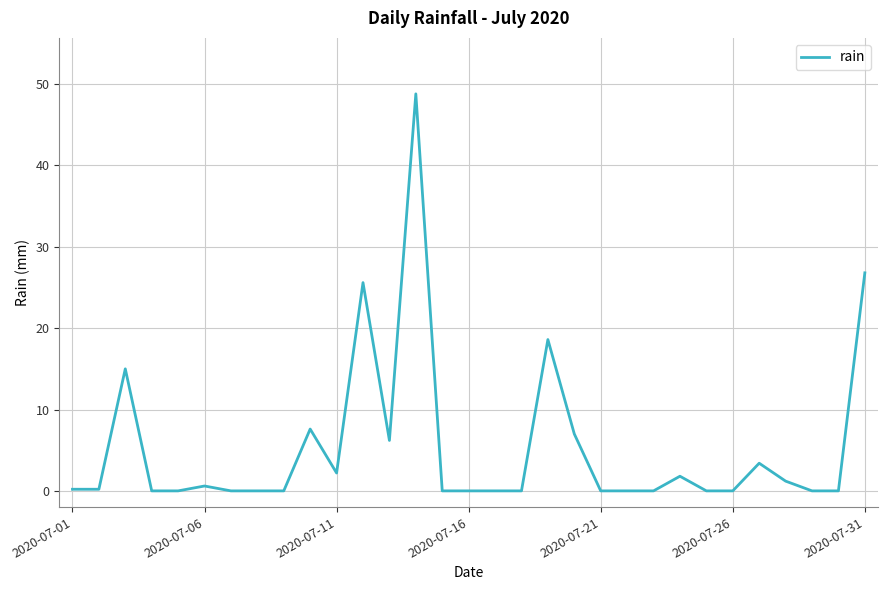

What is the greatest value displayed?

48.8